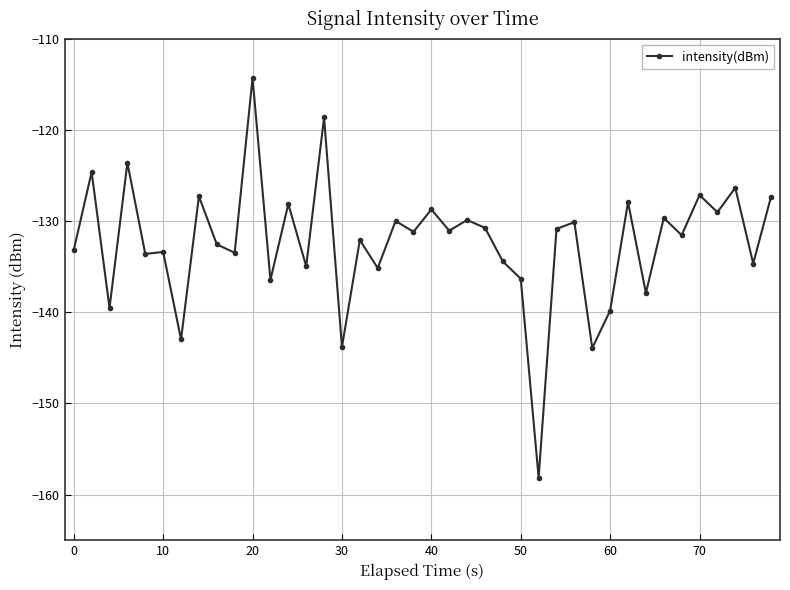

What is the value of the 23rd point from the left?

-129.9